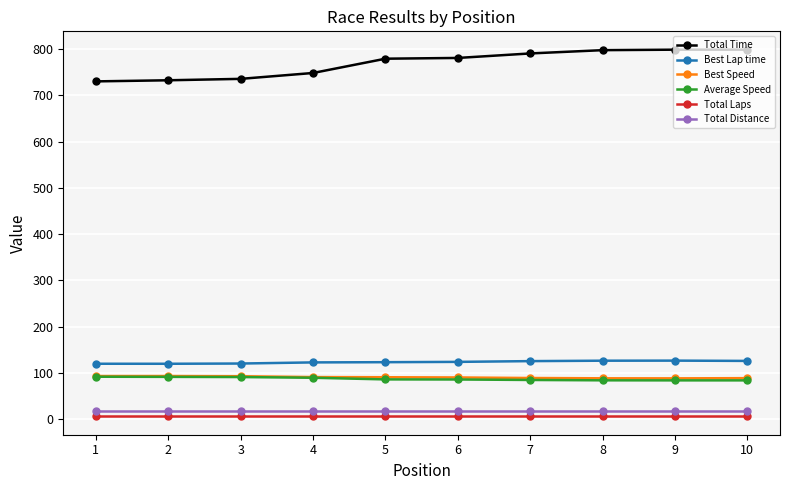

True or false: Best Lap time and Average Speed intersect in this chart.

False